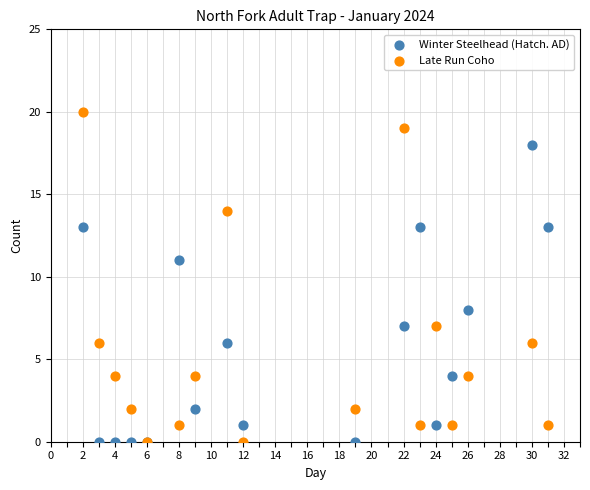

In the Winter Steelhead (Hatch. AD) series, what Y value is closest to 9?

8